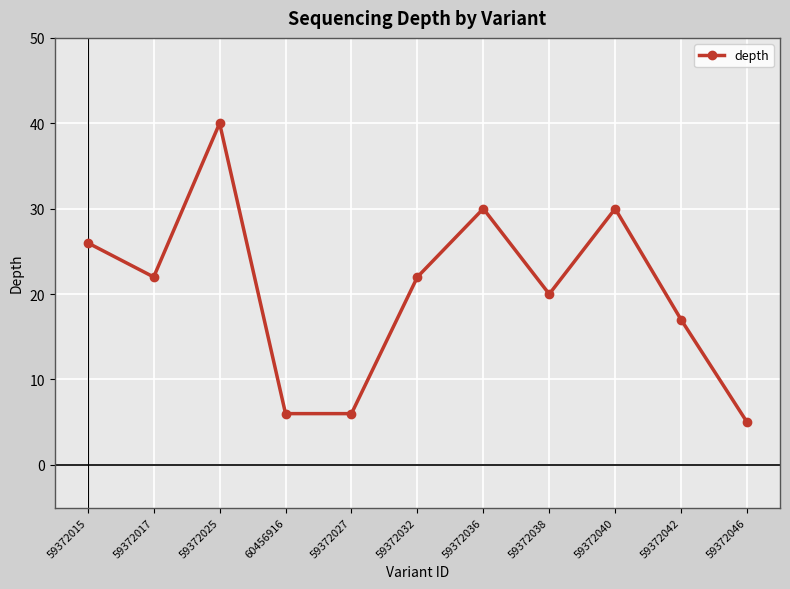

At which category does the chart reach its minimum across all series?

59372046